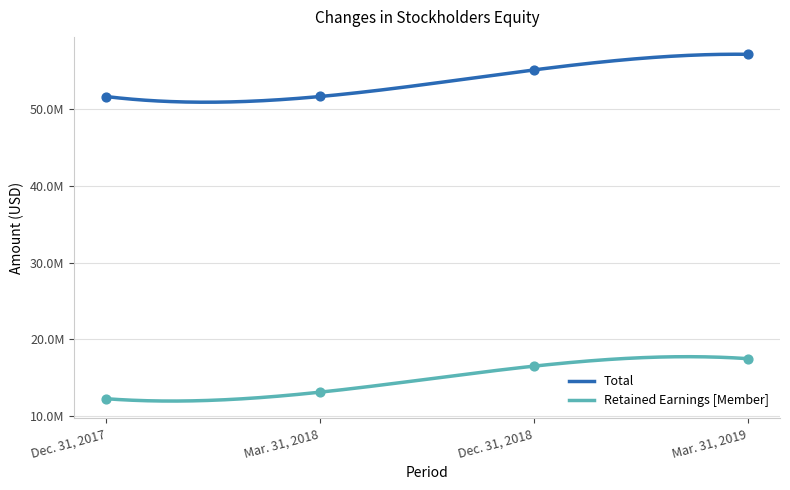

Which series contains the lowest Y value?

Retained Earnings [Member]